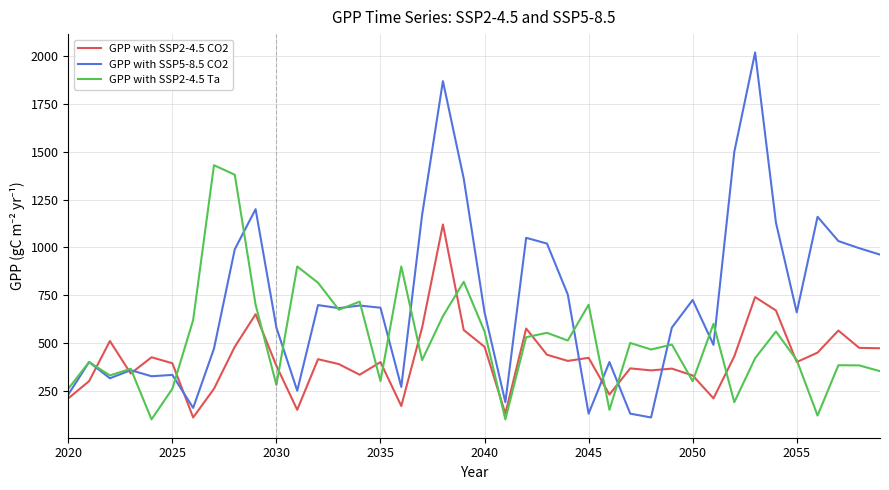

Which series has the widest spread of values?

GPP with SSP5-8.5 CO2